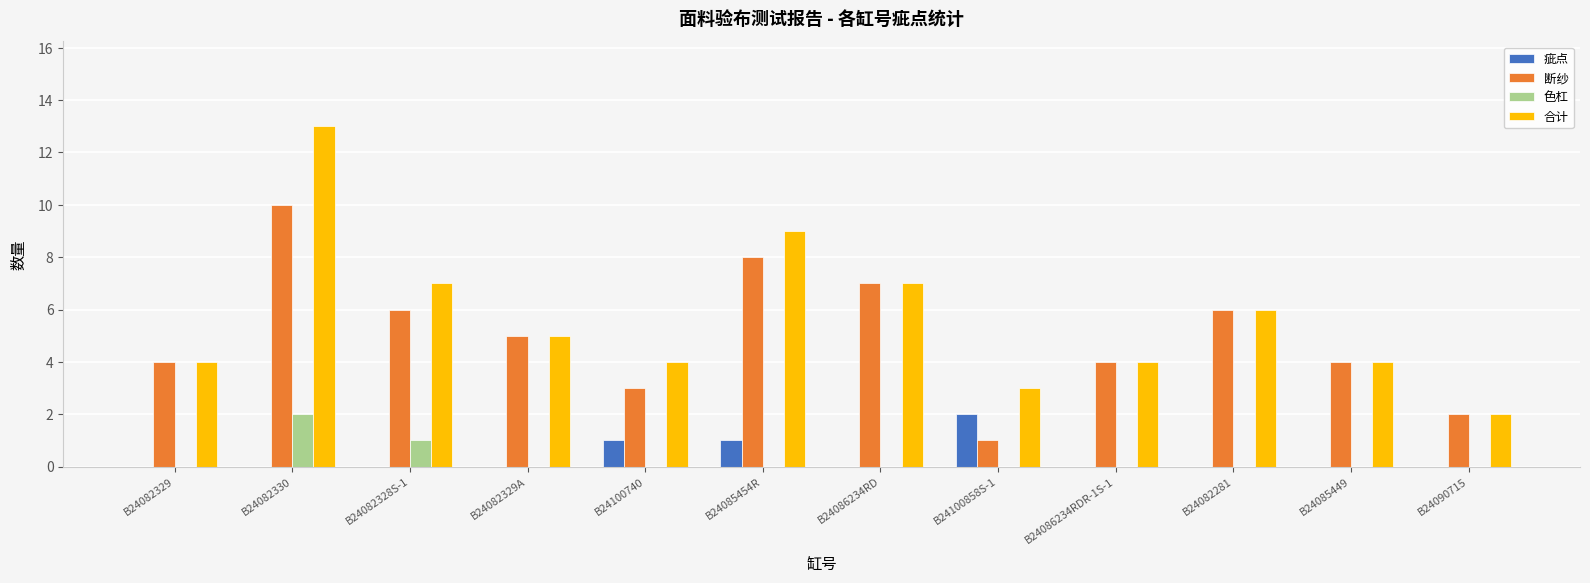

Count the 色杠 values in the range 0 to 1.

11